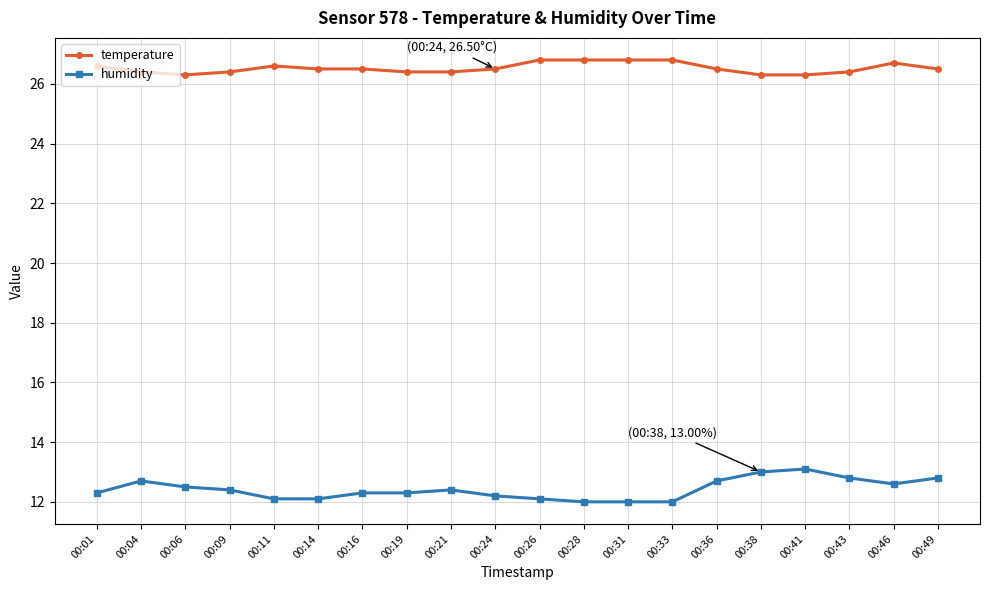

True or false: humidity has more than 1 points higher than both neighbors.

True